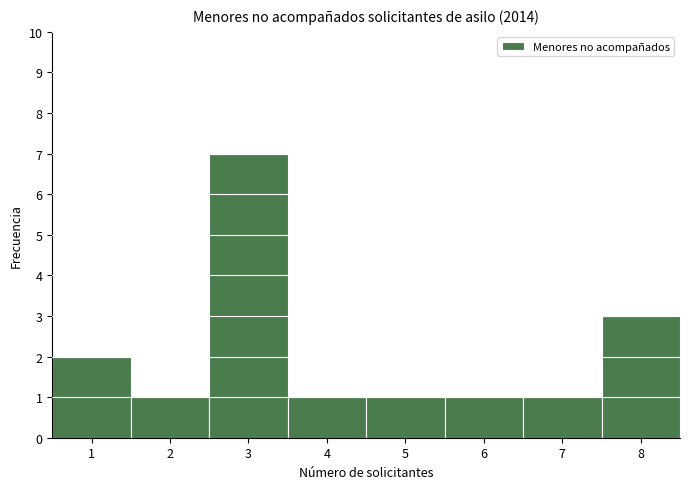

How tall is the bar that spans 0.5 to 1.5 on the x-axis? The values are not printed on the chart, so give them approximately, as read against the axis.

2